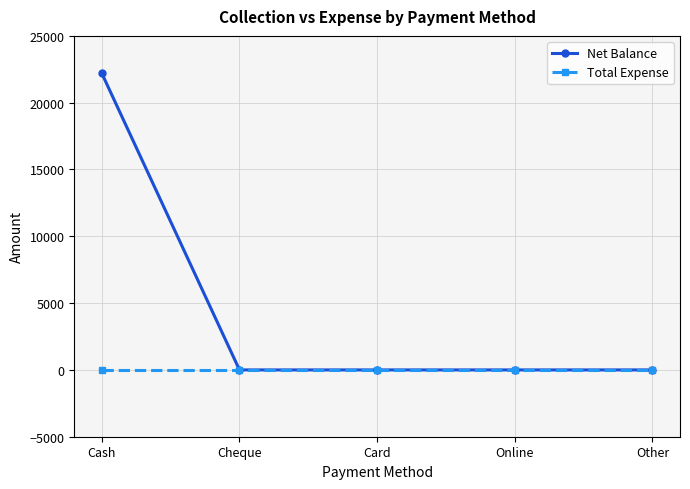

Is this an area chart (filled region under the line)?

No